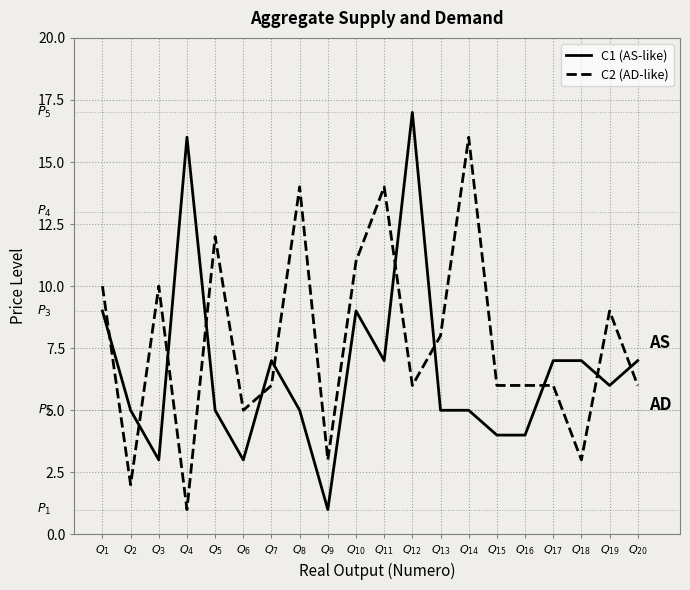

Rank the series by their maximum value, from highest to lowest.

C1 (AS-like), C2 (AD-like)